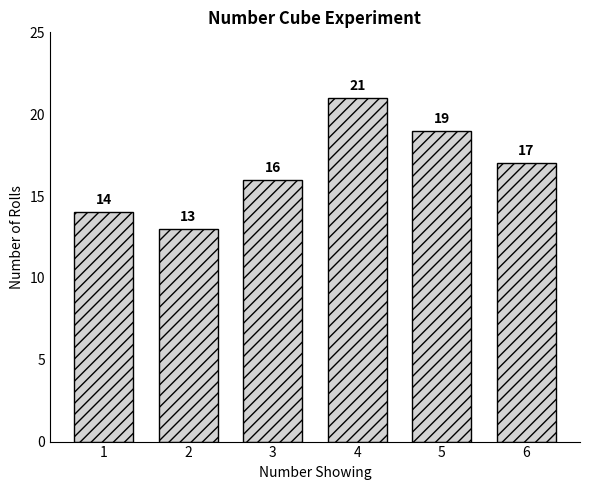

Reading left to right, extract all data points from this chart.

14	13	16	21	19	17